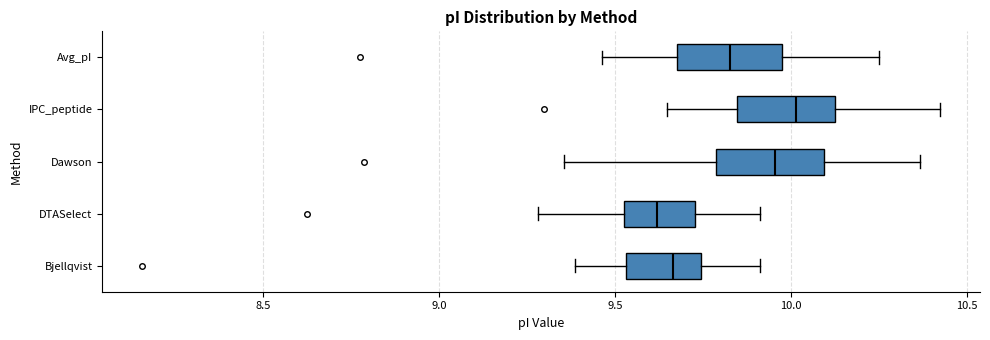

Reading bottom to top, transcribe this box plot: for each box, give where its median line is, the range the box spans, and where its two whiskers end, as read against the x-axis. The values are not printed on the chart, so give them approximately, as read against the axis.

Bjellqvist: median 9.65, box 9.55 to 9.75, whiskers 9.40 to 9.90
DTASelect: median 9.60, box 9.50 to 9.75, whiskers 9.30 to 9.90
Dawson: median 9.95, box 9.80 to 10.10, whiskers 9.35 to 10.35
IPC_peptide: median 10.00, box 9.85 to 10.10, whiskers 9.65 to 10.40
Avg_pI: median 9.85, box 9.70 to 9.95, whiskers 9.45 to 10.25